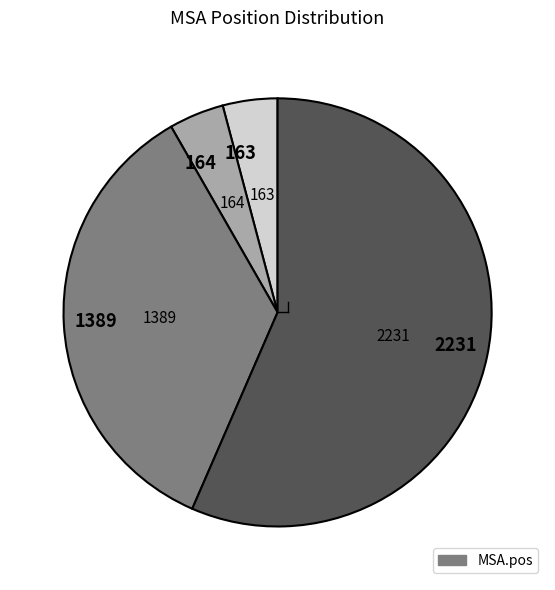

True or false: 1389 accounts for 35% of the total.

True